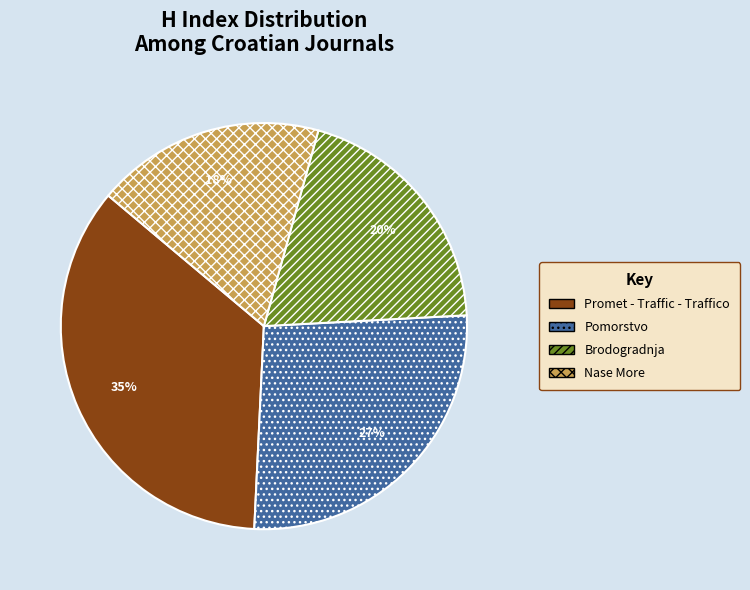

Between Nase More and Brodogradnja, which is larger?

Brodogradnja